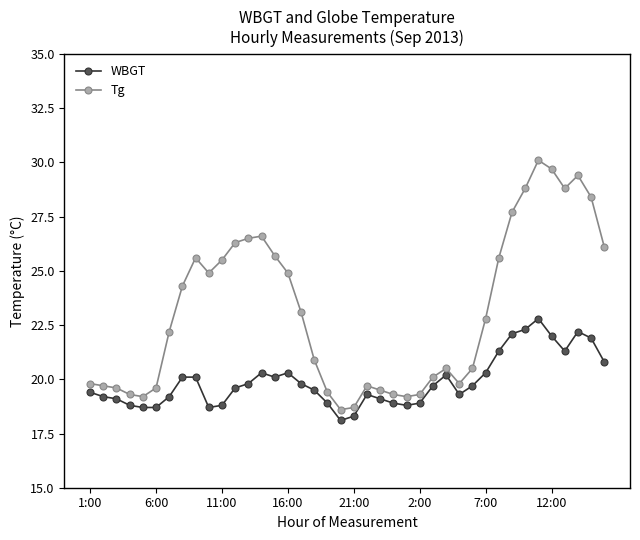

What is the value of the Tg point at the 15th from the left?

25.7